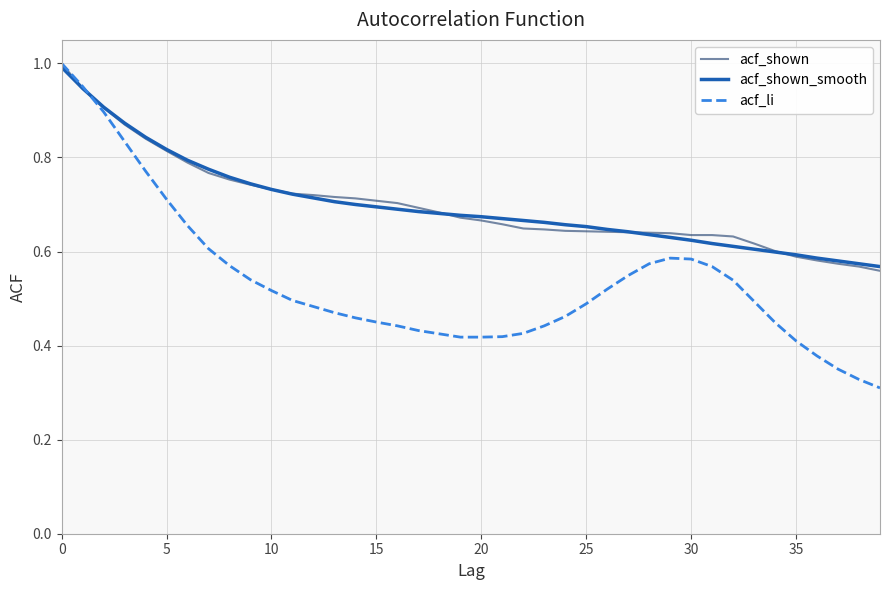

Which series has the largest range (max minus min)?

acf_li